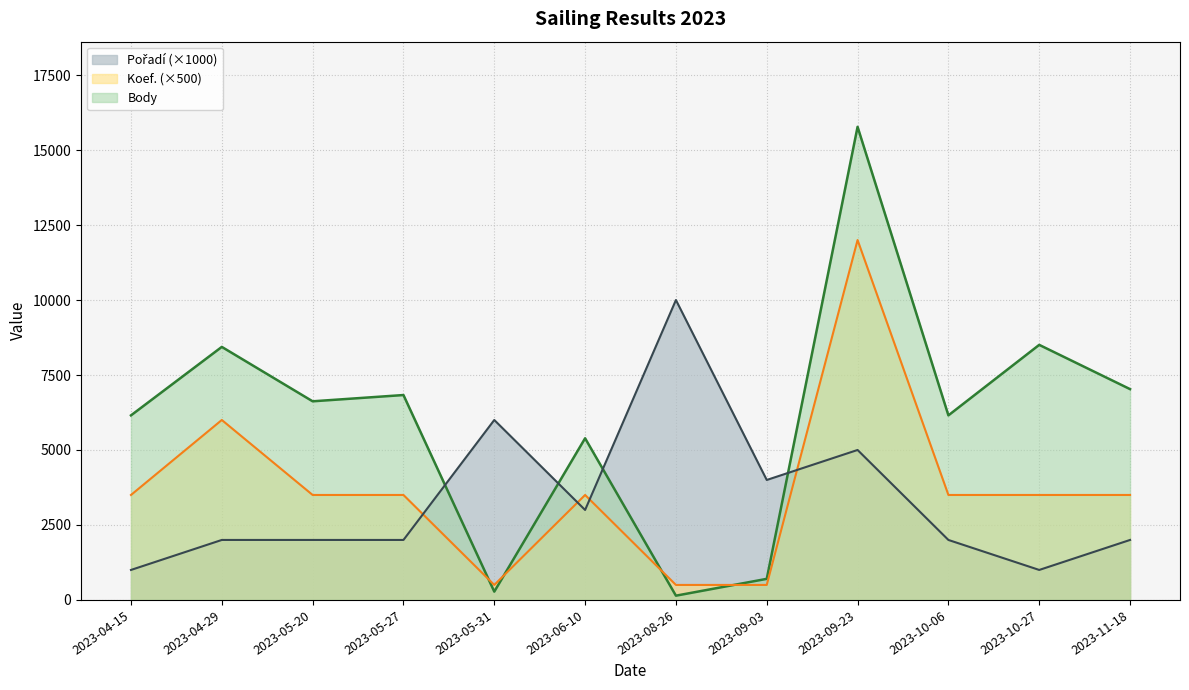

How many lines are shown in the chart?

3